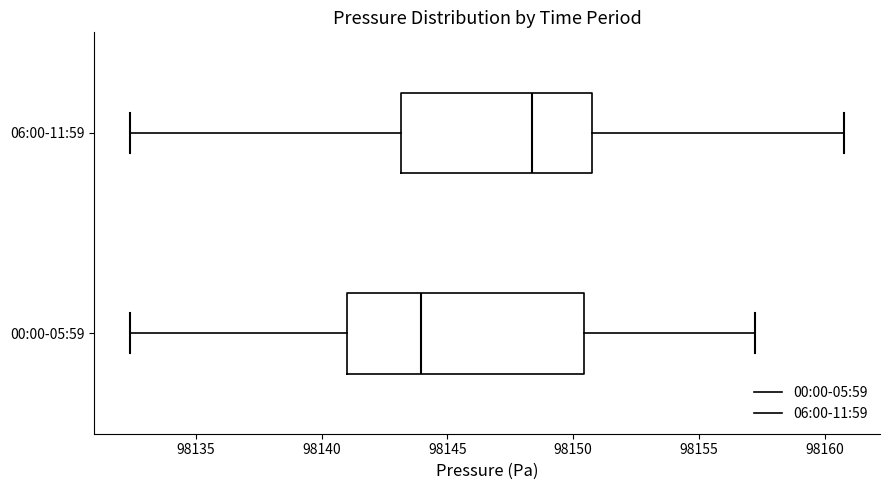

Which box has the furthest to the right median line?

06:00-11:59